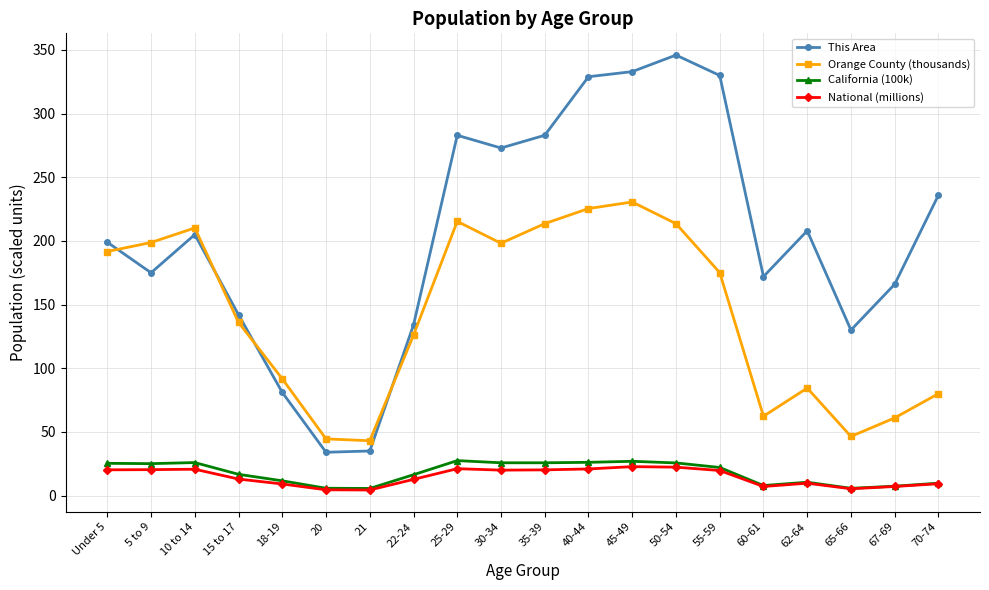

What is the smallest value displayed?

4.4